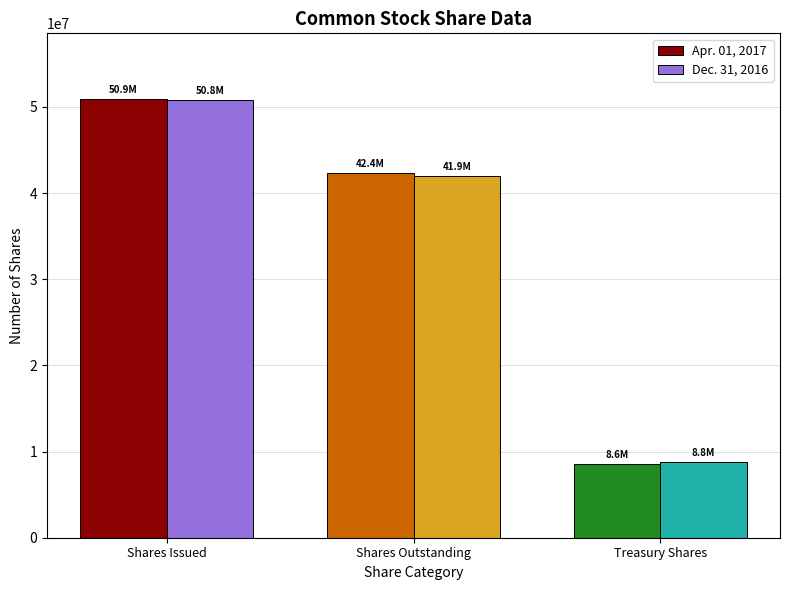

What are all the series names shown in the legend?

Apr. 01, 2017, Dec. 31, 2016